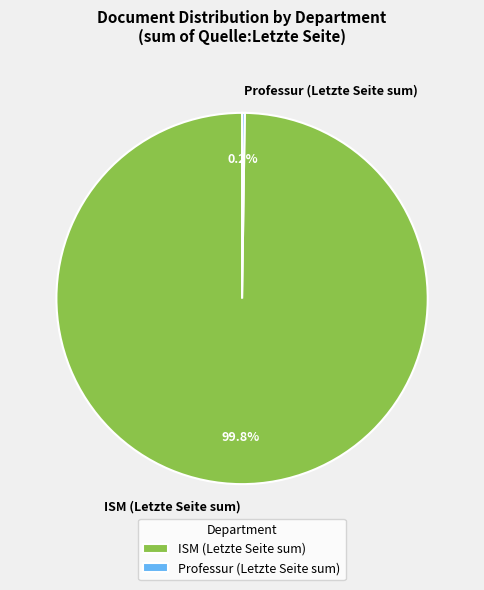

Is there a majority slice in this chart?

Yes